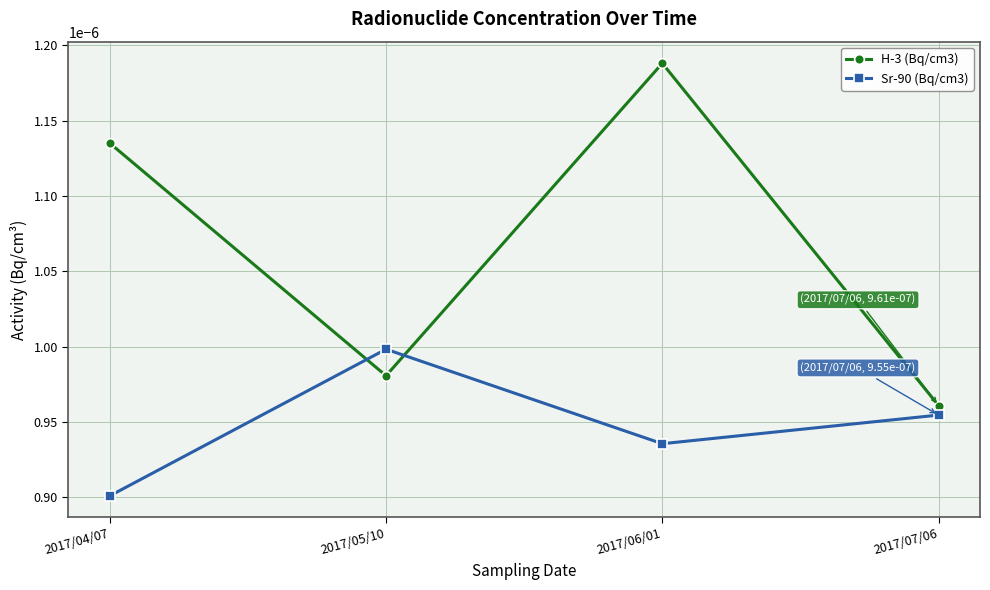

Where do Sr-90 (Bq/cm3) and H-3 (Bq/cm3) first cross each other?

2017/04/07 and 2017/05/10